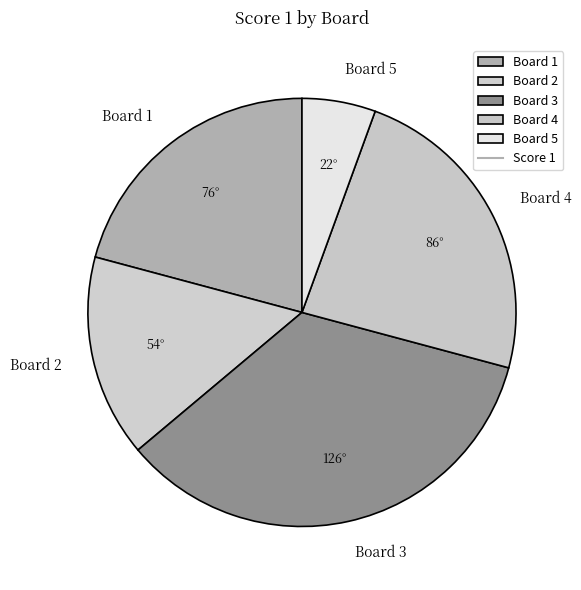

Combined, do Board 4 and Board 5 account for over 50%?

No